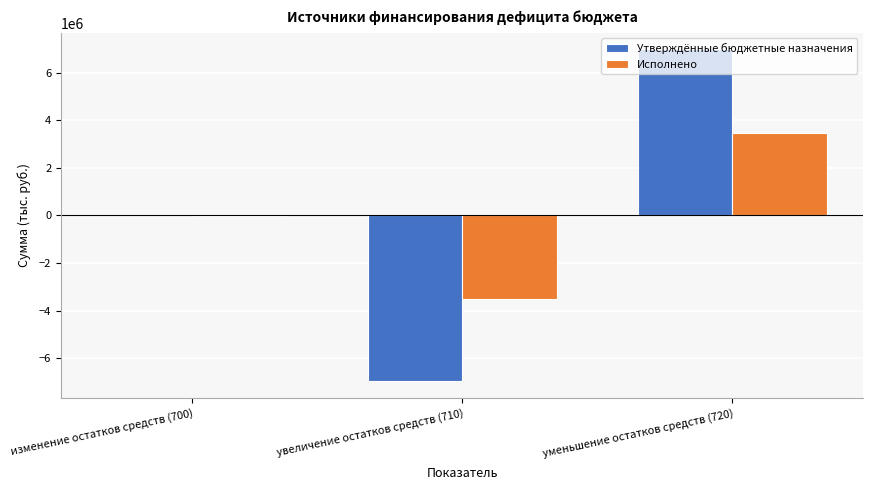

Between увеличение остатков средств (710) and уменьшение остатков средств (720), which series saw the biggest shift?

Утверждённые бюджетные назначения